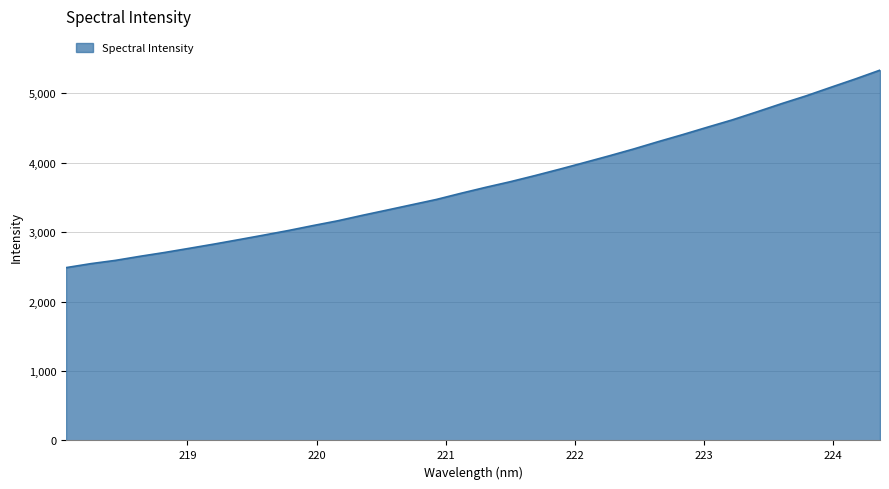

What is the minimum value shown in the chart?

2487.7